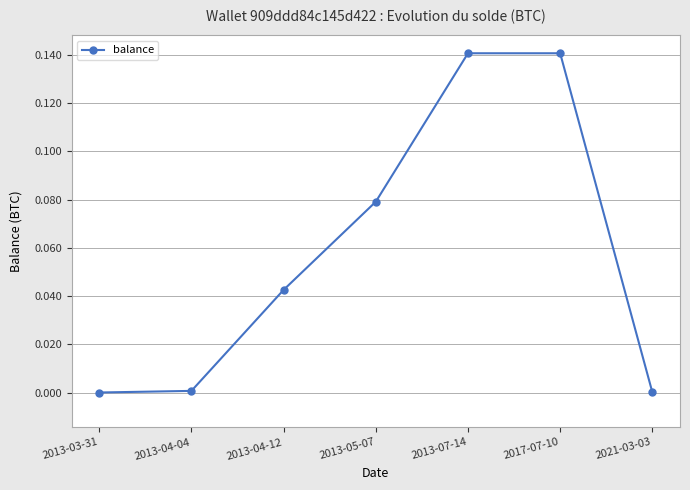

Rank the categories by value from lowest to highest.

2013-03-31, 2021-03-03, 2013-04-04, 2013-04-12, 2013-05-07, 2013-07-14, 2017-07-10